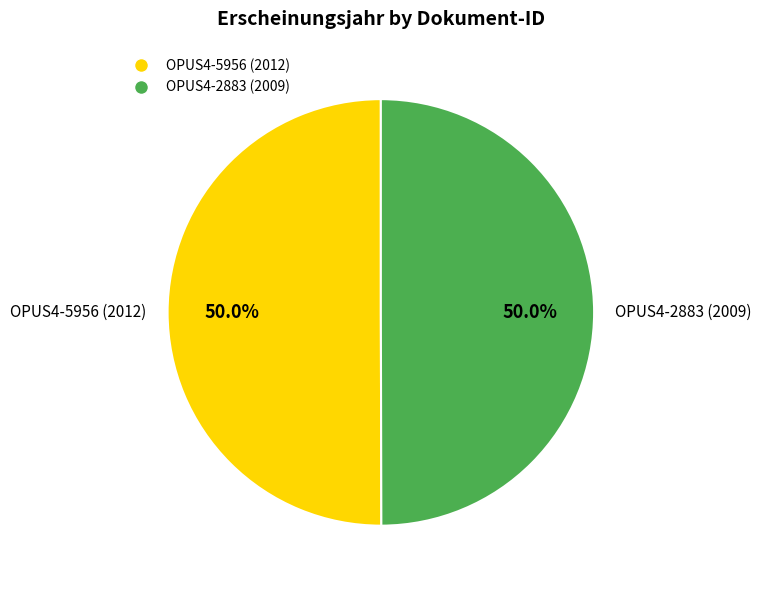

How many slices are in this pie chart?

2